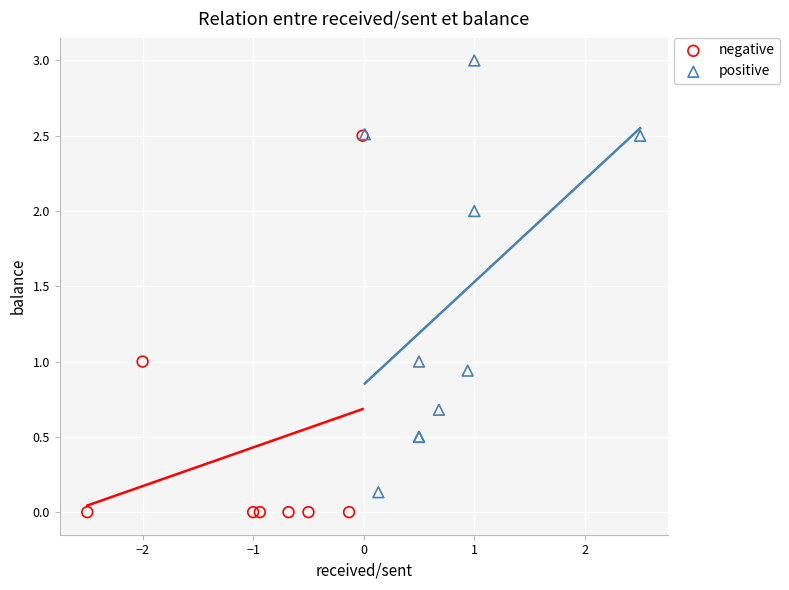

Which series contains the highest Y value?

positive